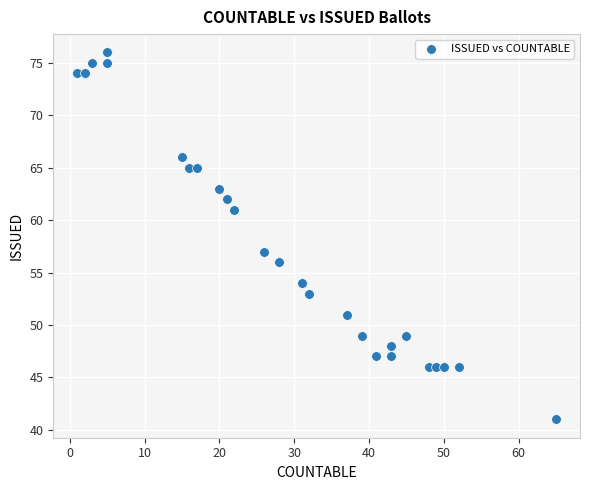

What Y value in the scatter plot is closest to 58?

57